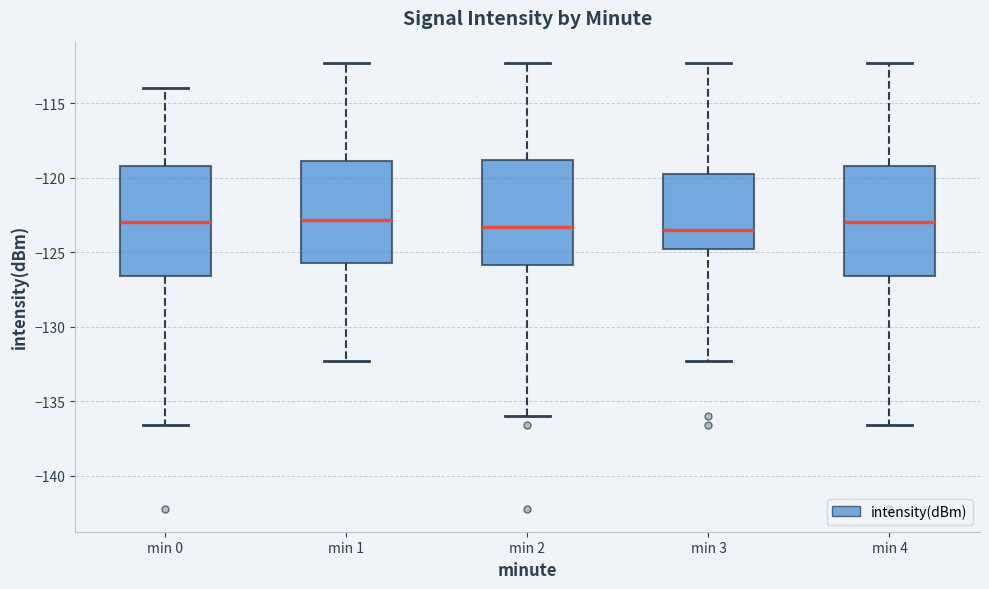

Reading left to right, read every box against the y-axis: the position of its median line, the range the box covers, and the ends of its whiskers. The values are not printed on the chart, so give them approximately, as read against the axis.

min 0: median -123.0, box -126.5 to -119.0, whiskers -136.5 to -114.0
min 1: median -123.0, box -125.5 to -119.0, whiskers -132.5 to -112.5
min 2: median -123.5, box -126.0 to -119.0, whiskers -136.0 to -112.5
min 3: median -123.5, box -125.0 to -120.0, whiskers -132.5 to -112.5
min 4: median -123.0, box -126.5 to -119.0, whiskers -136.5 to -112.5